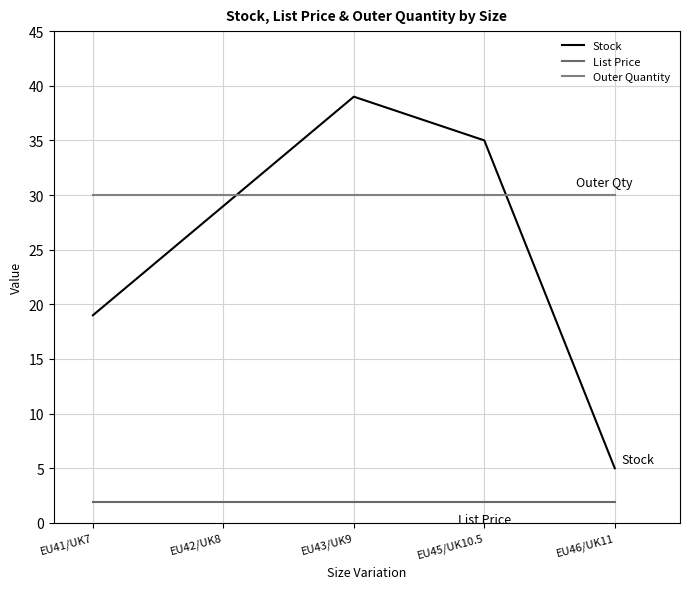

List the series in order of their peak value, lowest first.

List Price, Outer Quantity, Stock